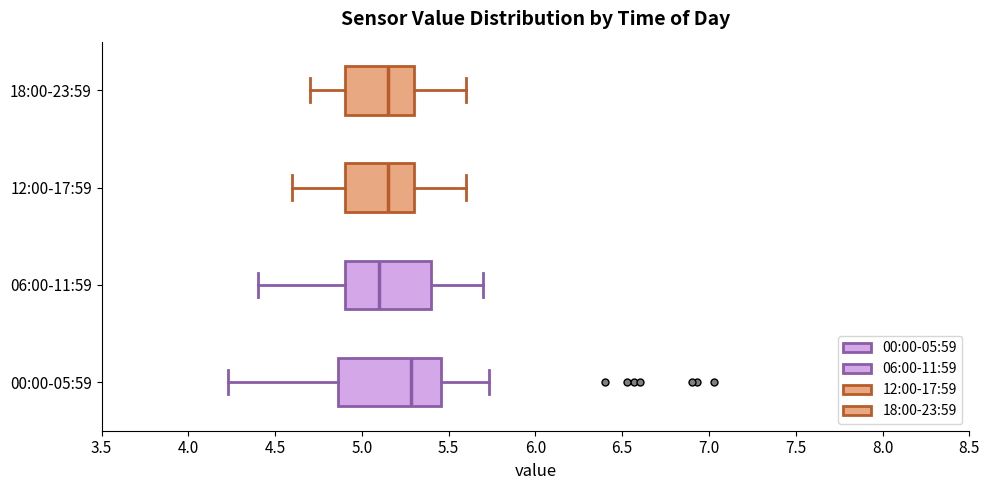

Comparing the boxes themselves (not the whiskers), which one is the widest?

00:00-05:59